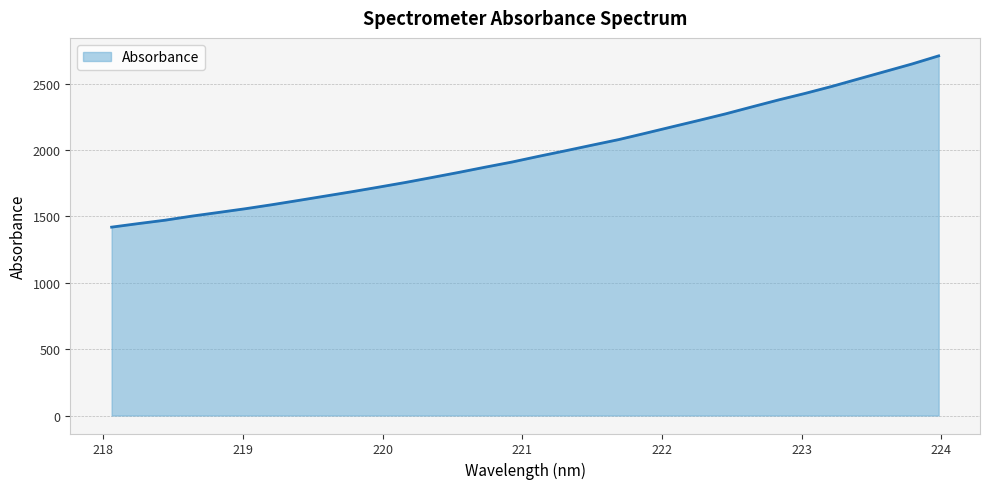

What is the difference between the maximum and minimum values?

1289.6